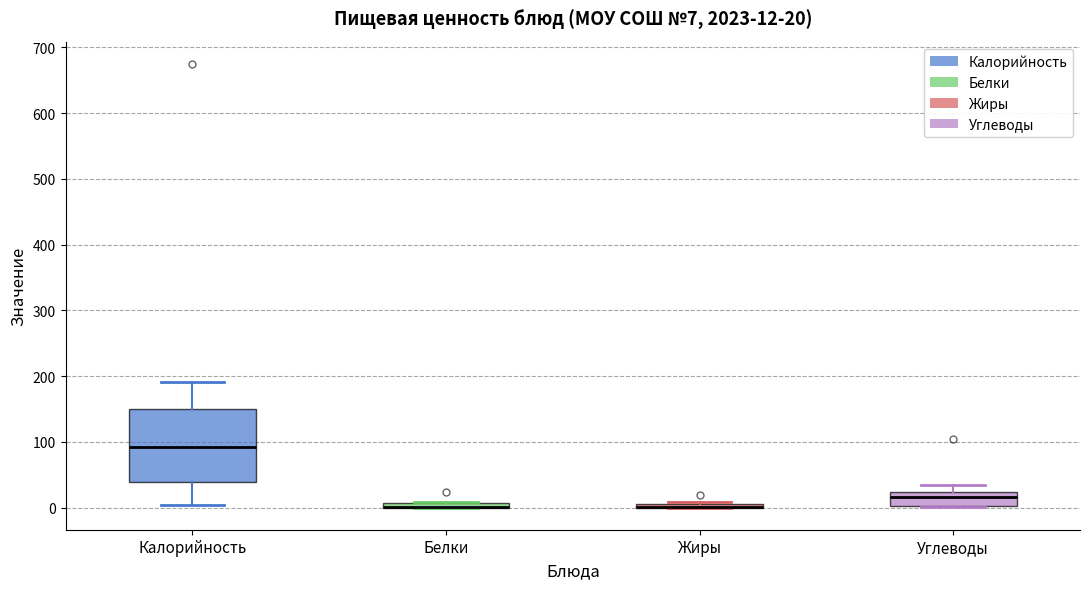

Which box is the tallest, from its lower edge to its upper edge?

Калорийность